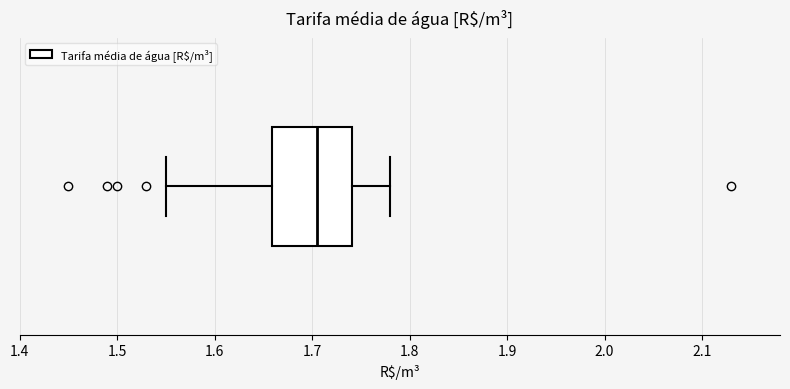

Read this box plot against the x-axis: the position of the median line, the range covered by the box, and the ends of both whiskers. The values are not printed on the chart, so give them approximately, as read against the axis.

median 1.70, box 1.66 to 1.74, whiskers 1.55 to 1.78